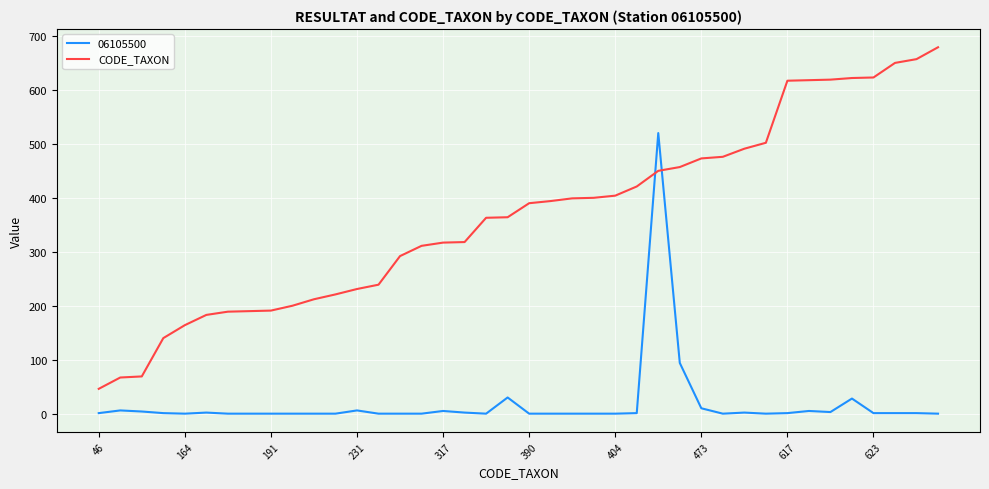

What is the lowest value of the CODE_TAXON series?

46